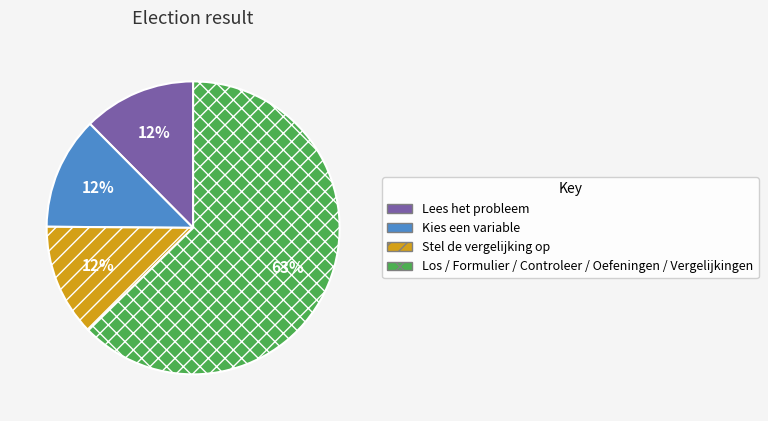

Does any single category account for the majority?

Yes